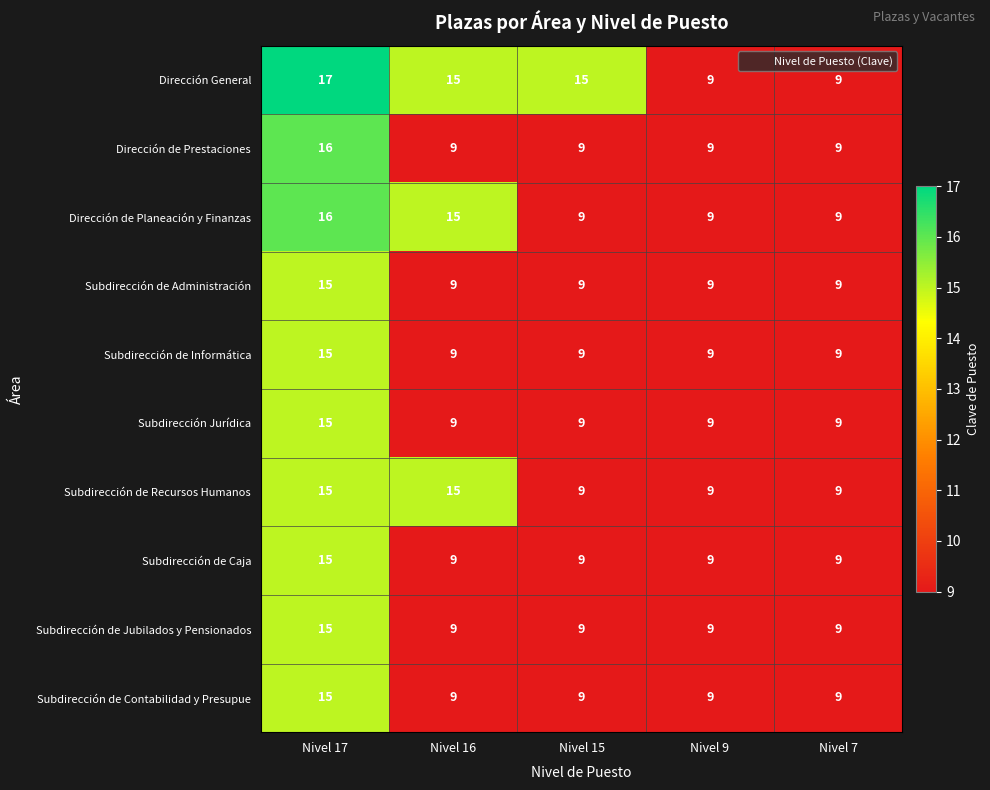

Is it true that Subdirección Jurídica equals 20 at Nivel 17?

False